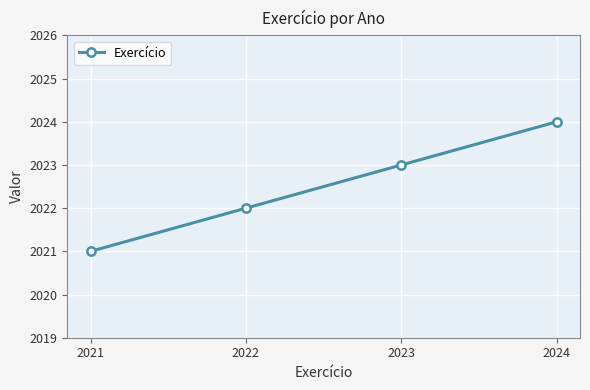

The chart shows a value of 2023 at 2023. True or false?

True